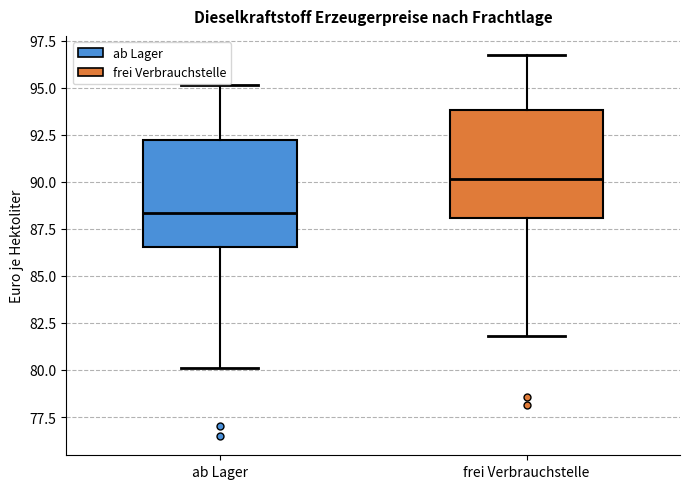

Where is the lower edge of the box for frei Verbrauchstelle on the y-axis? The values are not printed on the chart, so give them approximately, as read against the axis.

88.0